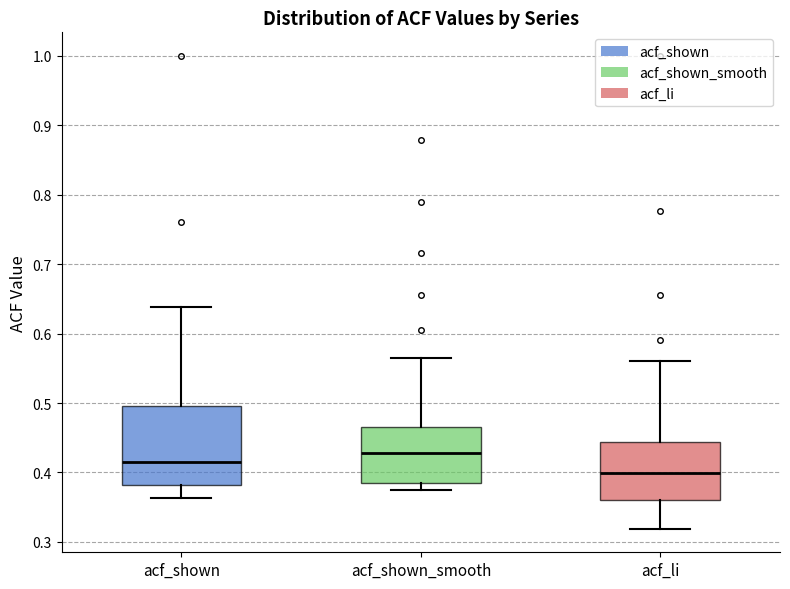

Reading left to right, transcribe this box plot: for each box, give where its median line is, the range the box spans, and where its two whiskers end, as read against the y-axis. The values are not printed on the chart, so give them approximately, as read against the axis.

acf_shown: median 0.42, box 0.38 to 0.50, whiskers 0.36 to 0.64
acf_shown_smooth: median 0.43, box 0.38 to 0.47, whiskers 0.37 to 0.57
acf_li: median 0.40, box 0.36 to 0.44, whiskers 0.32 to 0.56